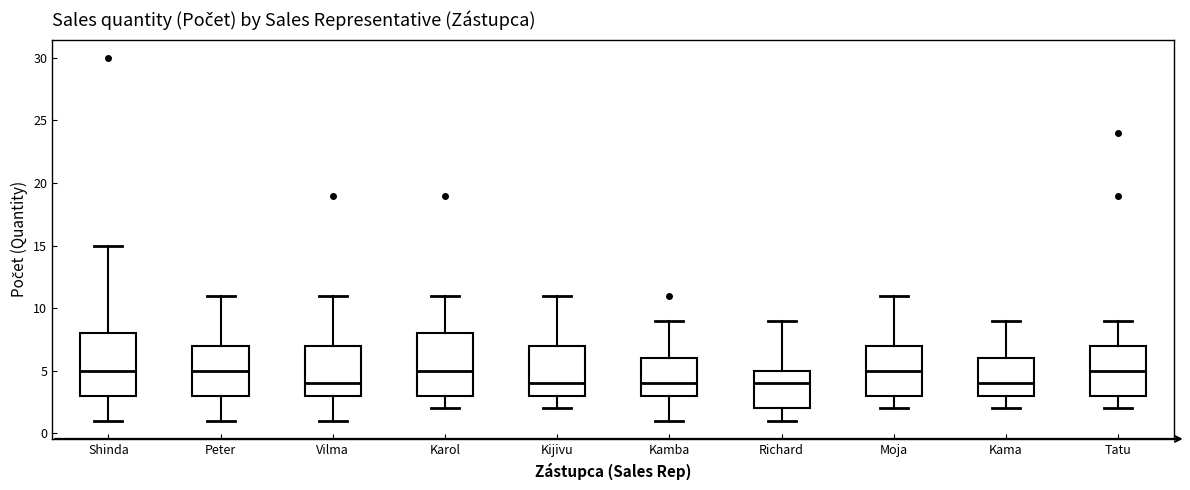

Reading left to right, transcribe this box plot: for each box, give where its median line is, the range the box spans, and where its two whiskers end, as read against the y-axis. The values are not printed on the chart, so give them approximately, as read against the axis.

Shinda: median 5, box 3 to 8, whiskers 1 to 15
Peter: median 5, box 3 to 7, whiskers 1 to 11
Vilma: median 4, box 3 to 7, whiskers 1 to 11
Karol: median 5, box 3 to 8, whiskers 2 to 11
Kijivu: median 4, box 3 to 7, whiskers 2 to 11
Kamba: median 4, box 3 to 6, whiskers 1 to 9
Richard: median 4, box 2 to 5, whiskers 1 to 9
Moja: median 5, box 3 to 7, whiskers 2 to 11
Kama: median 4, box 3 to 6, whiskers 2 to 9
Tatu: median 5, box 3 to 7, whiskers 2 to 9